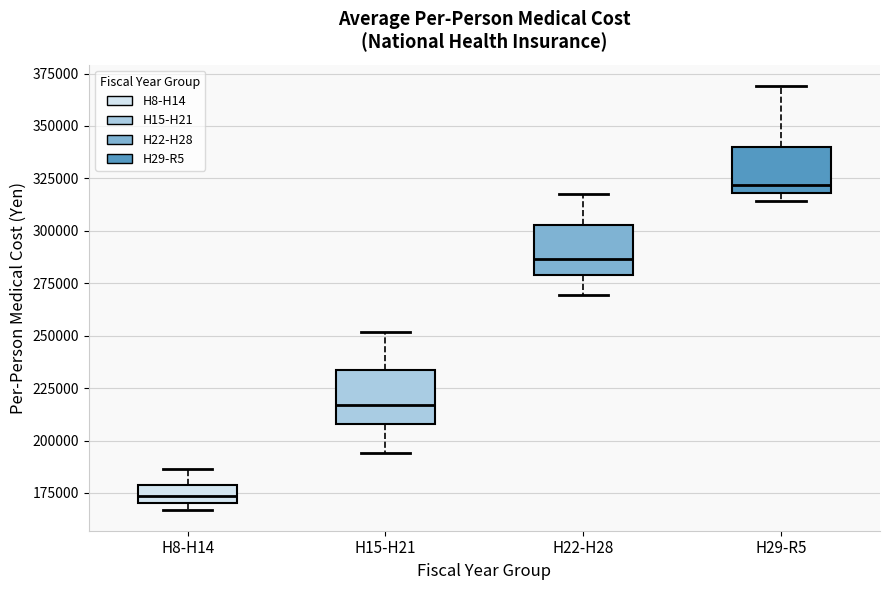

Reading left to right, transcribe this box plot: for each box, give where its median line is, the range the box spans, and where its two whiskers end, as read against the y-axis. The values are not printed on the chart, so give them approximately, as read against the axis.

H8-H14: median 175000, box 170000 to 180000, whiskers 165000 to 185000
H15-H21: median 215000, box 210000 to 235000, whiskers 195000 to 250000
H22-H28: median 285000, box 280000 to 305000, whiskers 270000 to 320000
H29-R5: median 320000 (just above the box's lower edge), box 320000 to 340000, whiskers 315000 to 370000